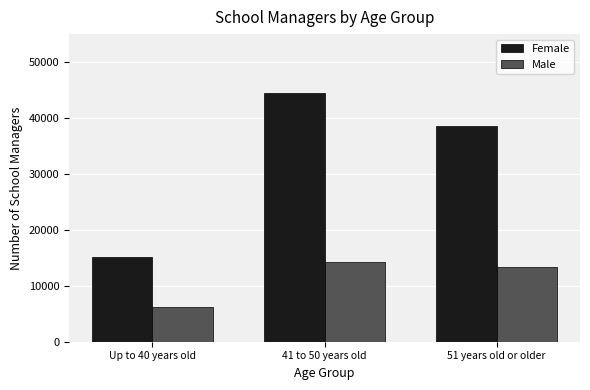

Reading right to left, list all the values displayed in this chart.

Female: 38532	44478	15064
Male: 13273	14249	6204